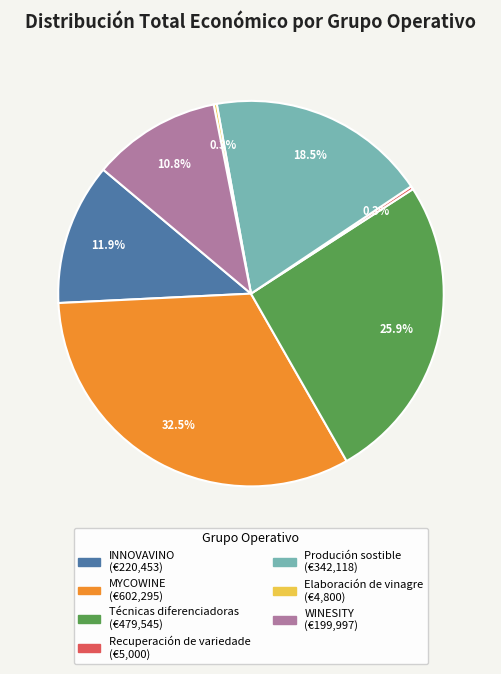

Combined, what portion of the pie is INNOVAVINO and Produción sostible?

30.3%